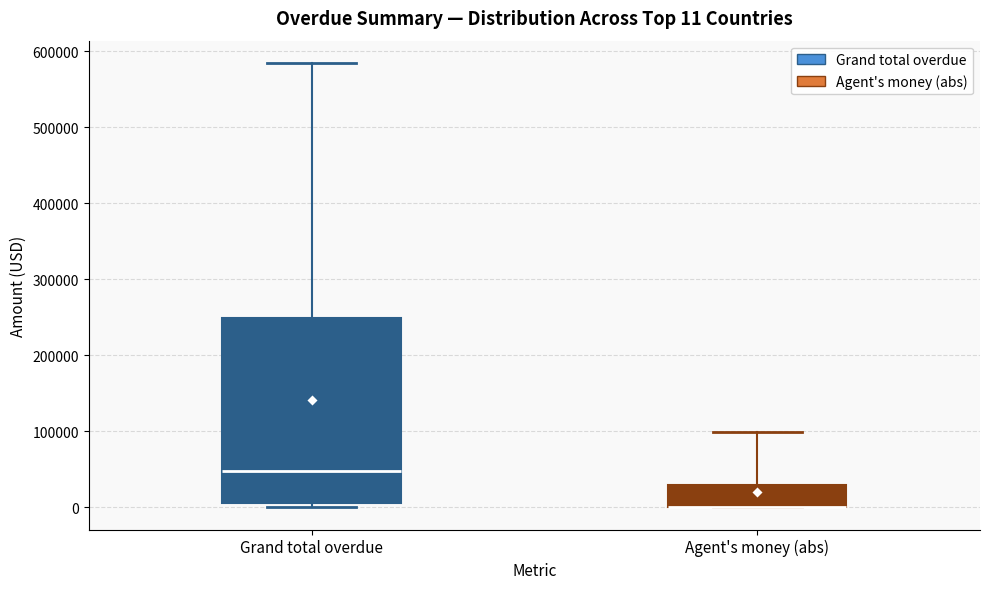

Which box is the tallest, from its lower edge to its upper edge?

Grand total overdue